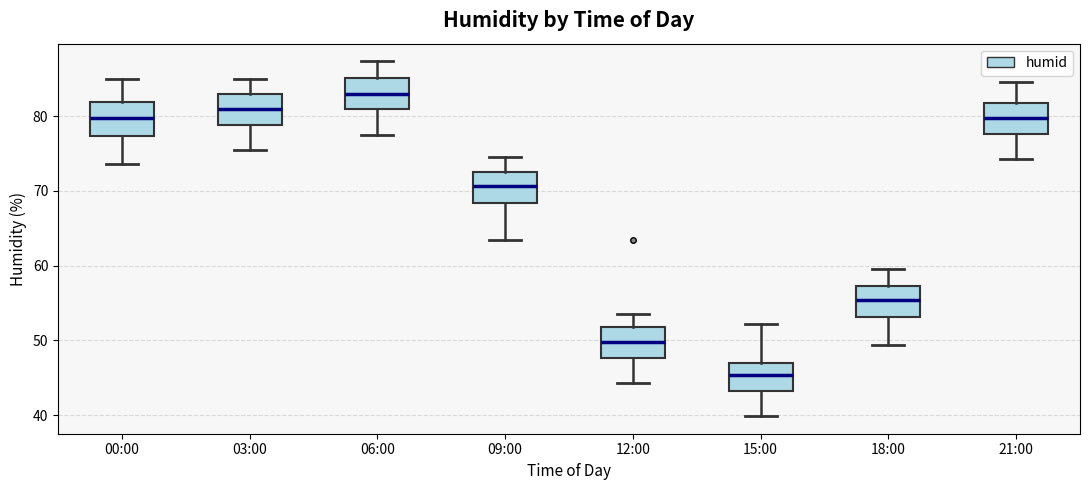

Which box has the lowest median line?

15:00